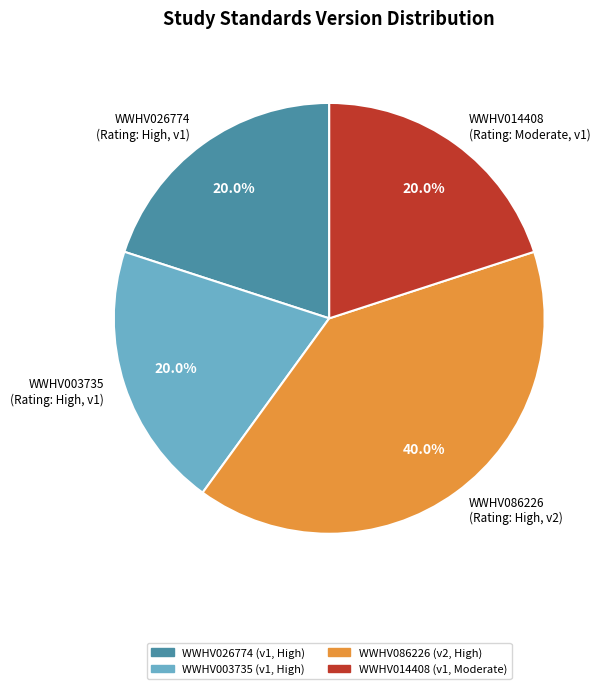

Is the sum of WWHV014408 and WWHV003735 greater than half?

No